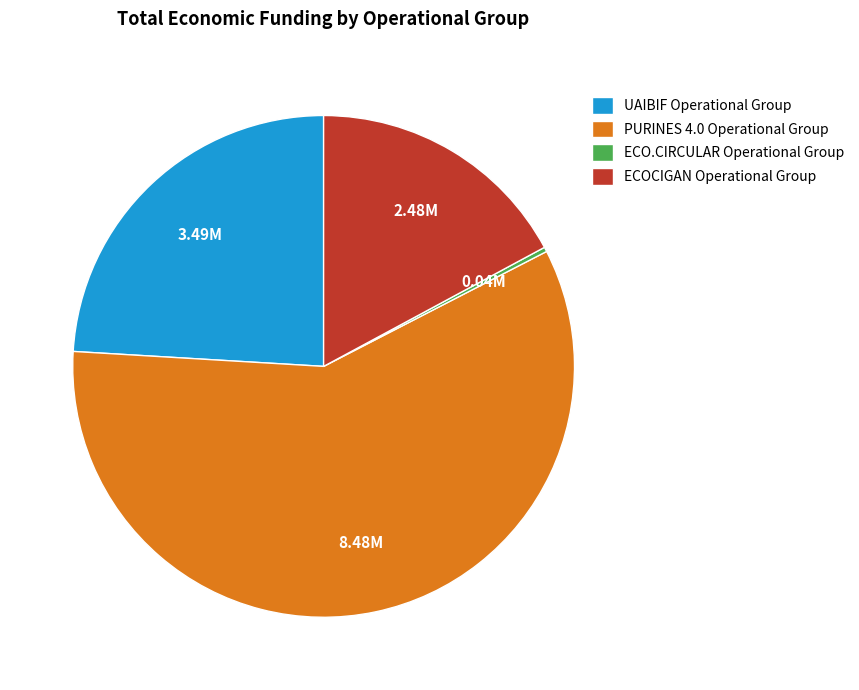

Approximately how many times larger is the value at ECOCIGAN Operational Group compared to ECO.CIRCULAR Operational Group?

58.0